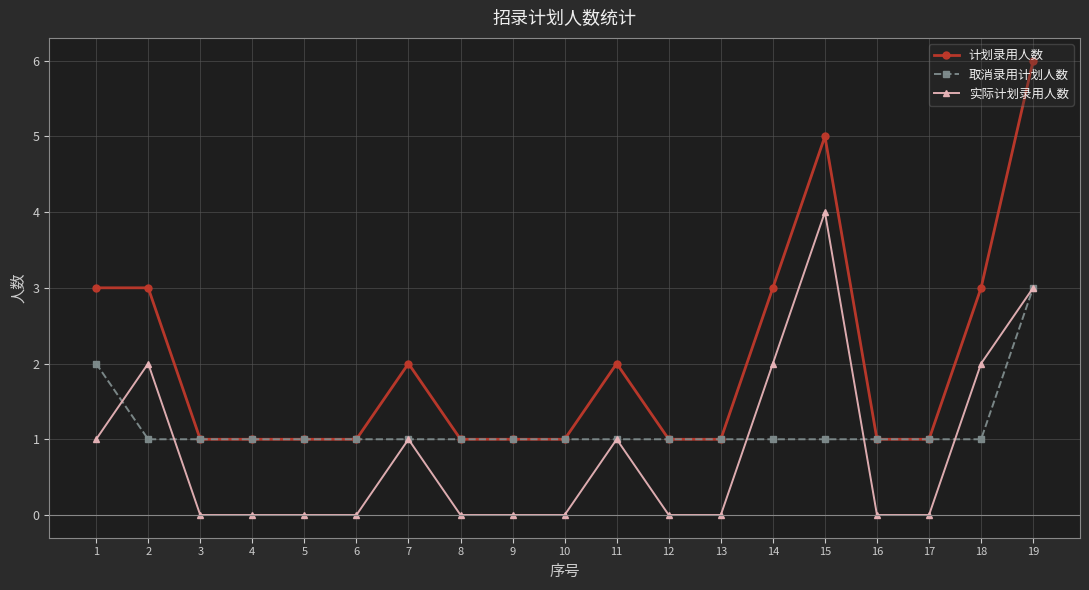

True or false: 计划录用人数 and 实际计划录用人数 cross at least once.

False